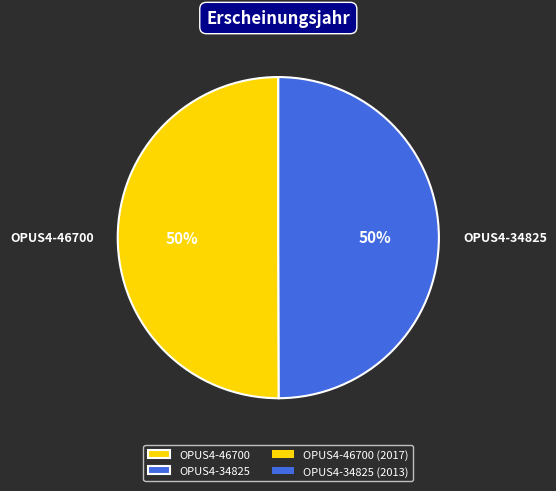

Is the sum of OPUS4-34825 and OPUS4-46700 greater than half?

Yes